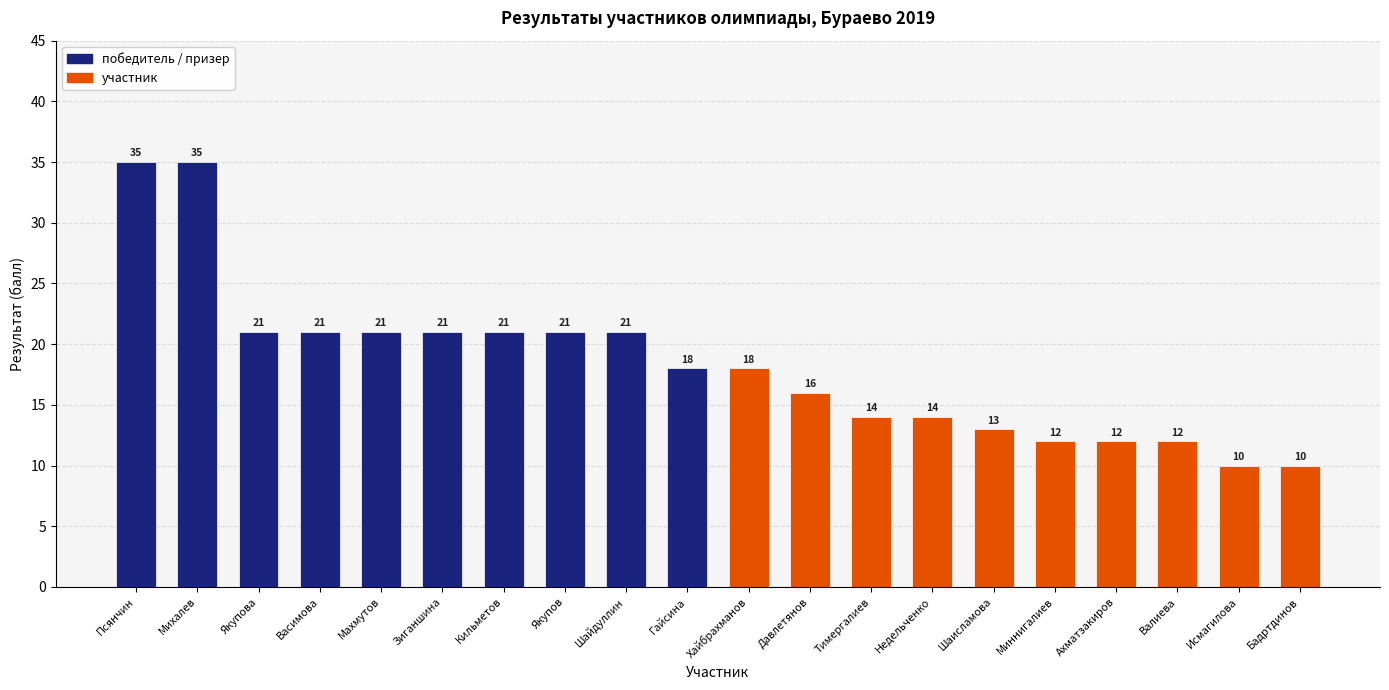

What is the difference between the second highest and second lowest values?

25